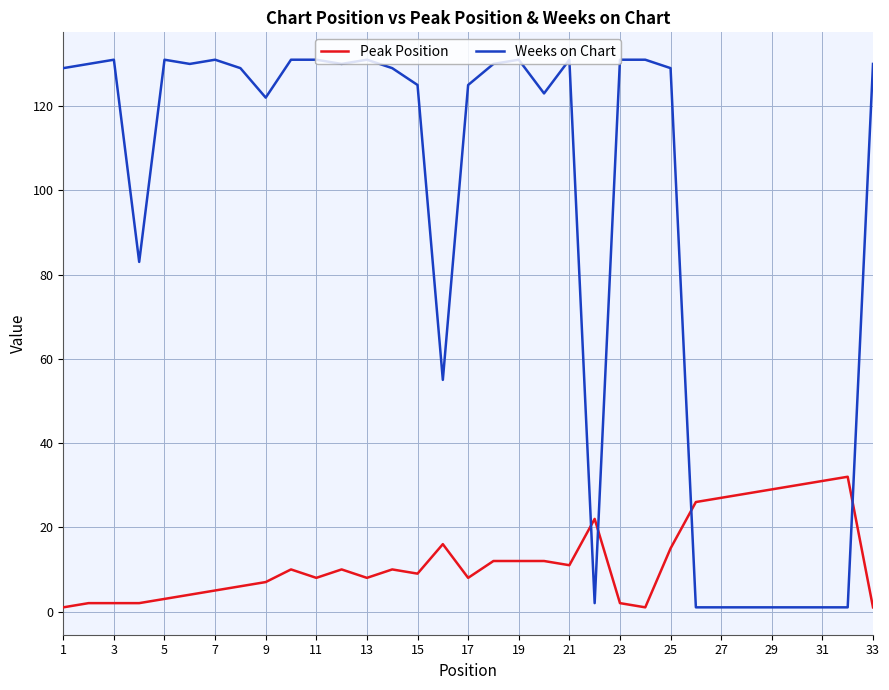

What is the difference between the second highest and minimum values in the Weeks on Chart series?

130